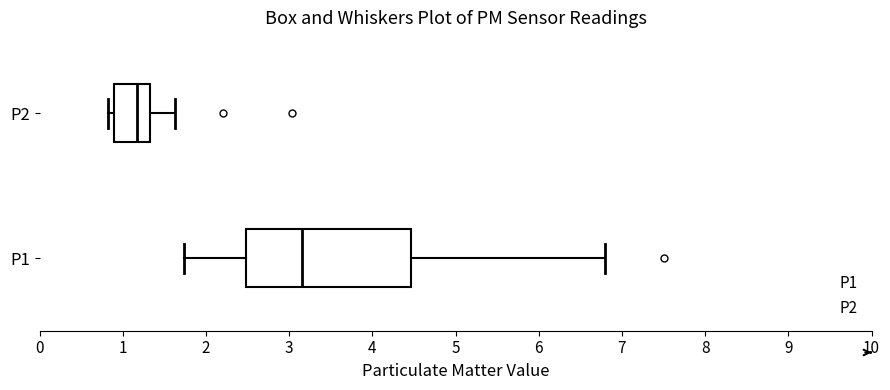

Where does the median line of the box for P2 sit on the x-axis? The values are not printed on the chart, so give them approximately, as read against the axis.

1.2